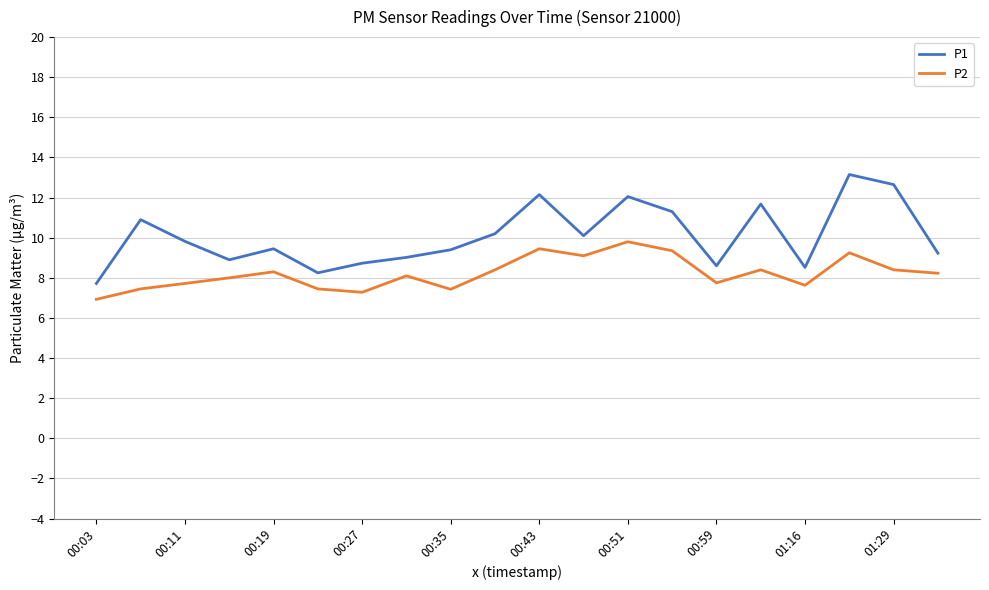

List the series in order of their overall mean, highest first.

P1, P2